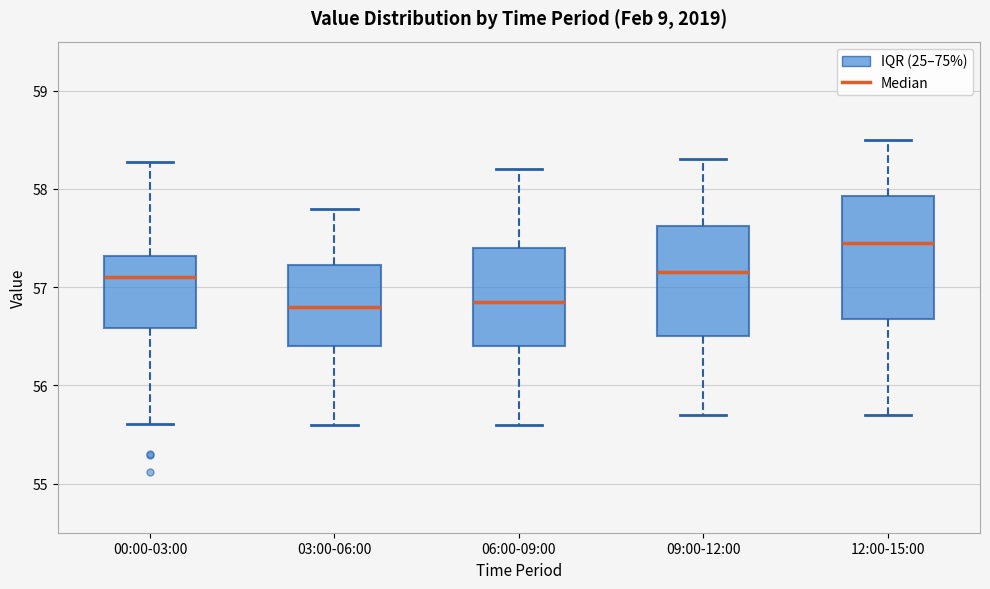

Reading left to right, read every box against the y-axis: the position of its median line, the range the box covers, and the ends of its whiskers. The values are not printed on the chart, so give them approximately, as read against the axis.

00:00-03:00: median 57.1, box 56.6 to 57.3, whiskers 55.6 to 58.3
03:00-06:00: median 56.8, box 56.4 to 57.2, whiskers 55.6 to 57.8
06:00-09:00: median 56.9, box 56.4 to 57.4, whiskers 55.6 to 58.2
09:00-12:00: median 57.2, box 56.5 to 57.6, whiskers 55.7 to 58.3
12:00-15:00: median 57.5, box 56.7 to 57.9, whiskers 55.7 to 58.5